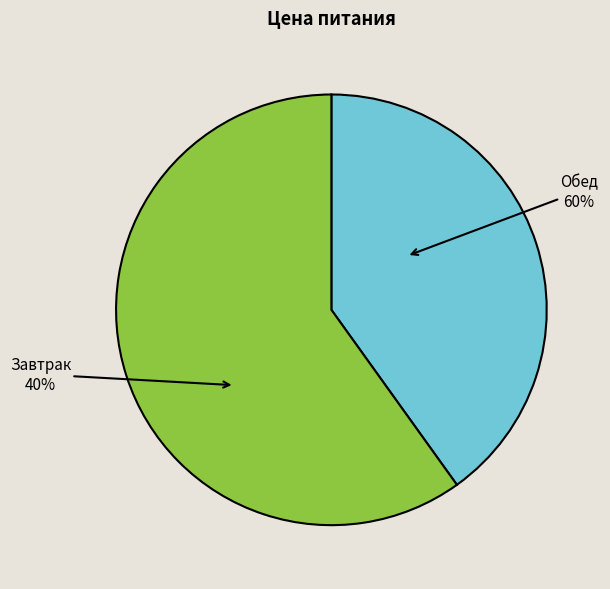

To the nearest percent, what is the difference between the Обед and Завтрак slice percentages?

20%